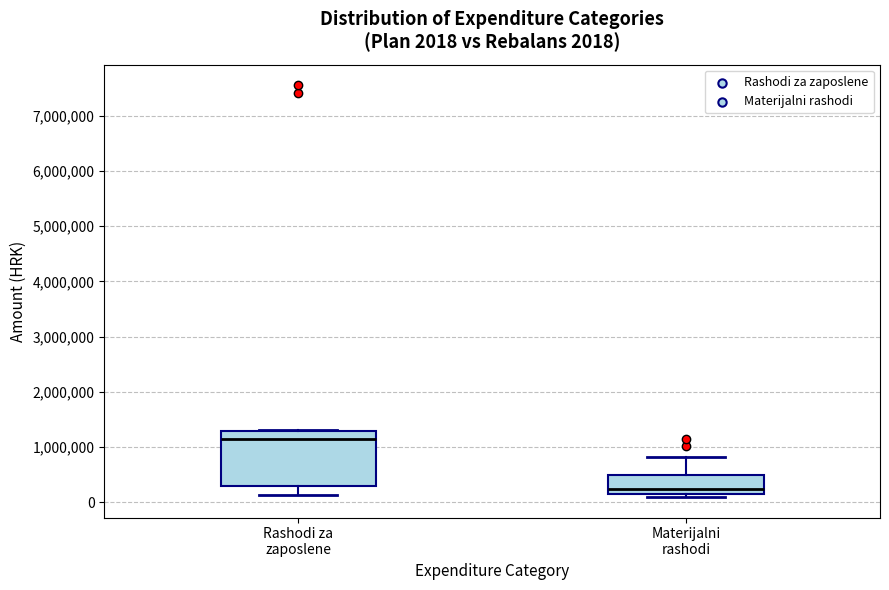

Comparing the boxes themselves (not the whiskers), which one is the tallest?

Rashodi za zaposlene